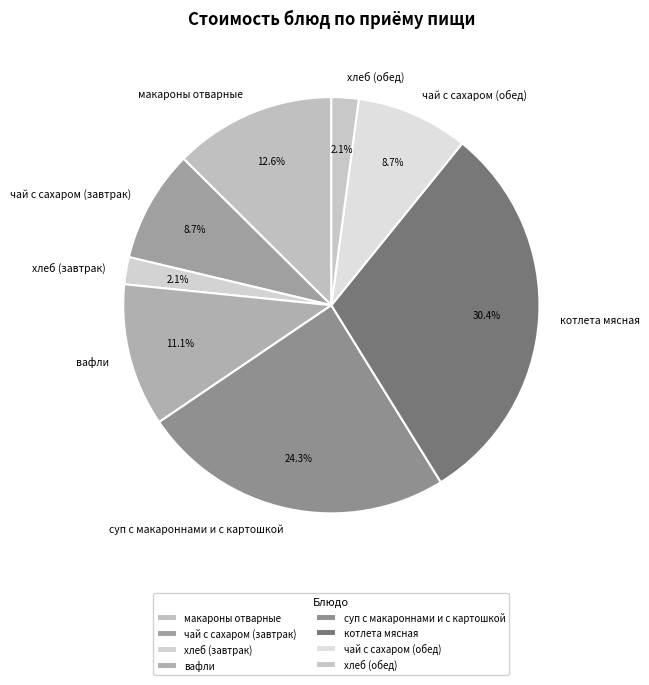

Which slice is the largest?

котлета мясная